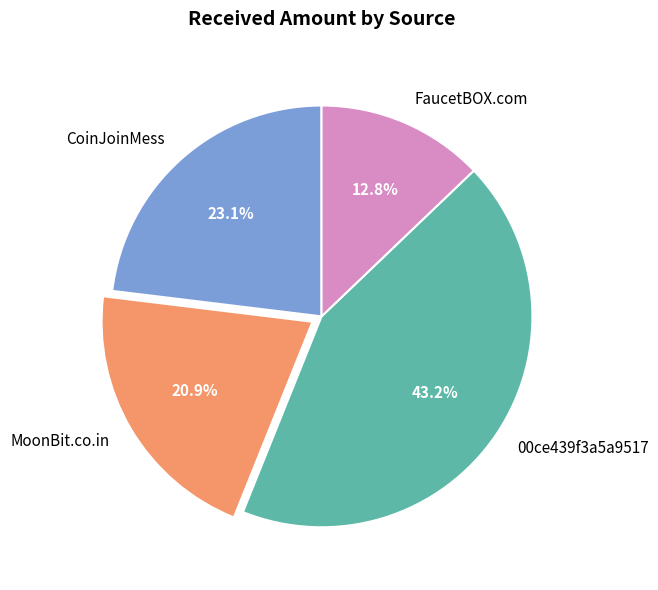

What percentage is NOT represented by FaucetBOX.com?

87.2%